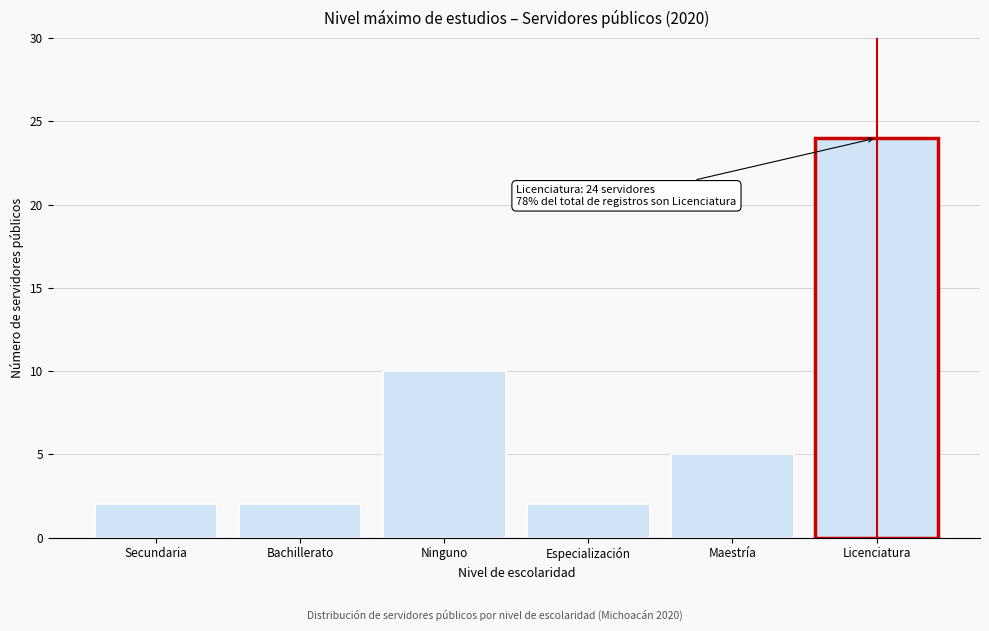

Reading left to right, extract all data points from this chart.

Secundaria=2	Bachillerato=2	Ninguno=10	Especialización=2	Maestría=5	Licenciatura=24